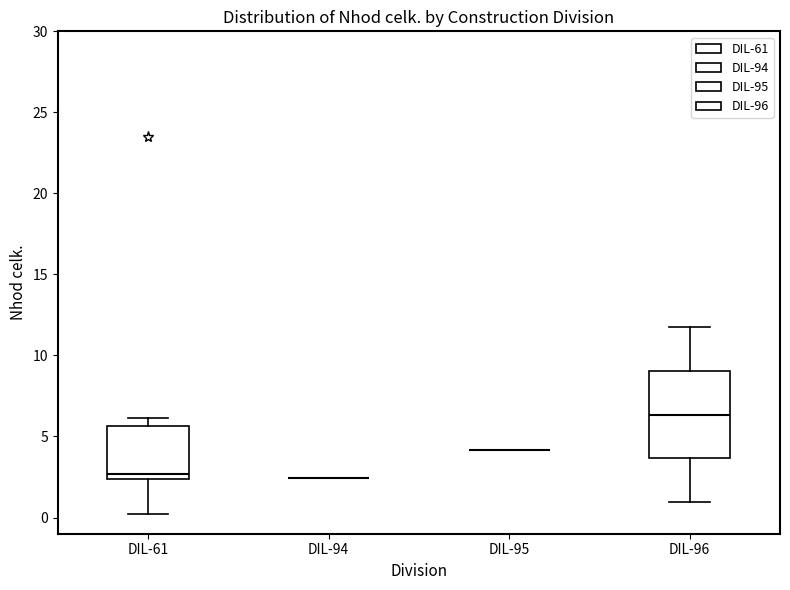

Where does the upper whisker of the box for DIL-96 end on the y-axis? The values are not printed on the chart, so give them approximately, as read against the axis.

11.5